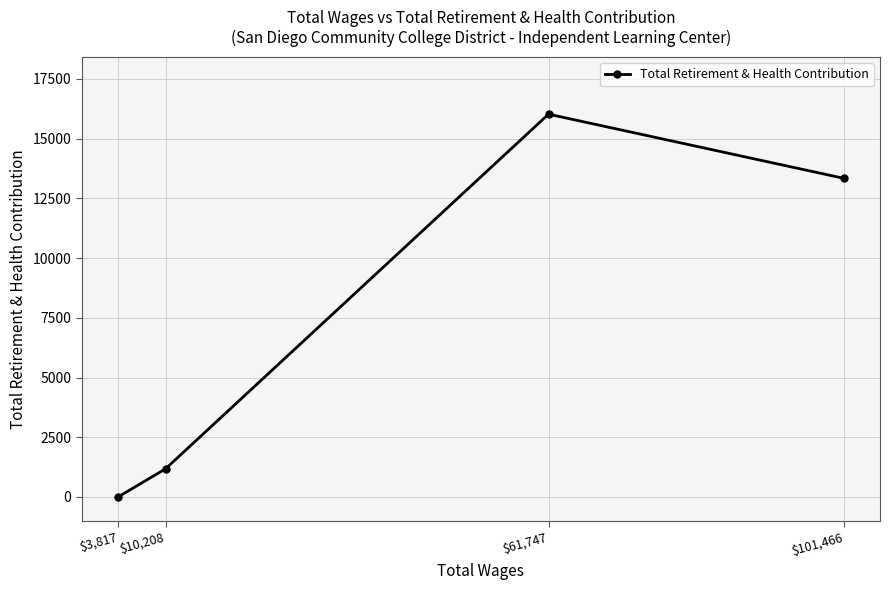

What is the difference between the values at $101,466 and $3,817?

13341